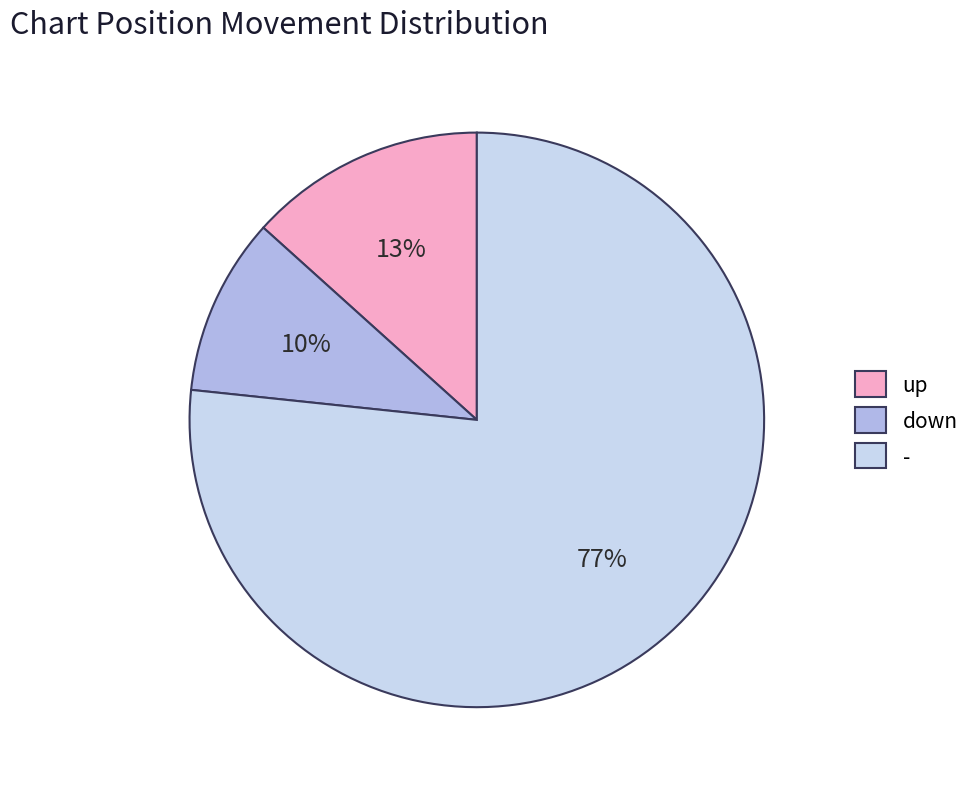

Approximately how many times larger is the value at up compared to down?

1.3